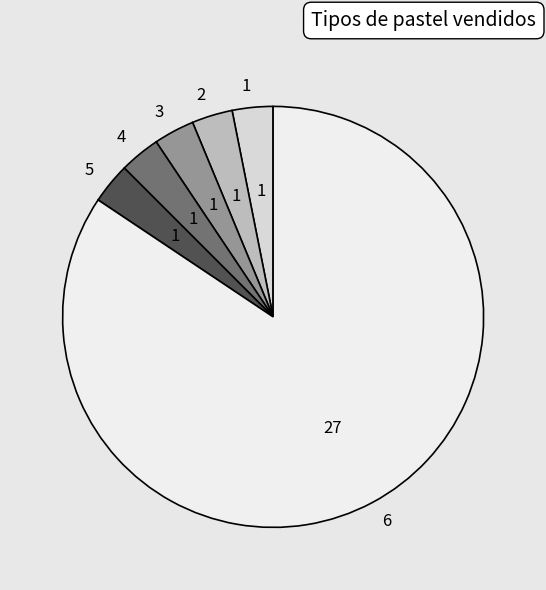

Combined, do 4 and 2 account for over 50%?

No